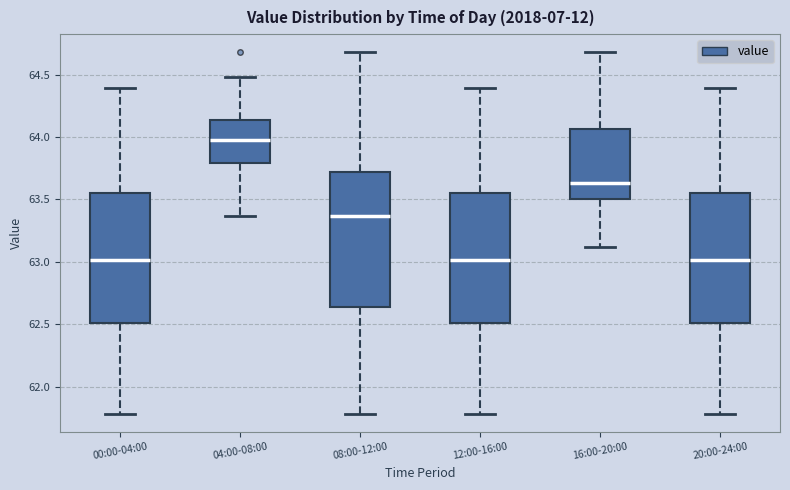

Reading left to right, transcribe this box plot: for each box, give where its median line is, the range the box spans, and where its two whiskers end, as read against the y-axis. The values are not printed on the chart, so give them approximately, as read against the axis.

00:00-04:00: median 63.00, box 62.50 to 63.55, whiskers 61.80 to 64.40
04:00-08:00: median 64.00, box 63.80 to 64.15, whiskers 63.35 to 64.50
08:00-12:00: median 63.35, box 62.65 to 63.70, whiskers 61.80 to 64.70
12:00-16:00: median 63.00, box 62.50 to 63.55, whiskers 61.80 to 64.40
16:00-20:00: median 63.65, box 63.50 to 64.05, whiskers 63.10 to 64.70
20:00-24:00: median 63.00, box 62.50 to 63.55, whiskers 61.80 to 64.40